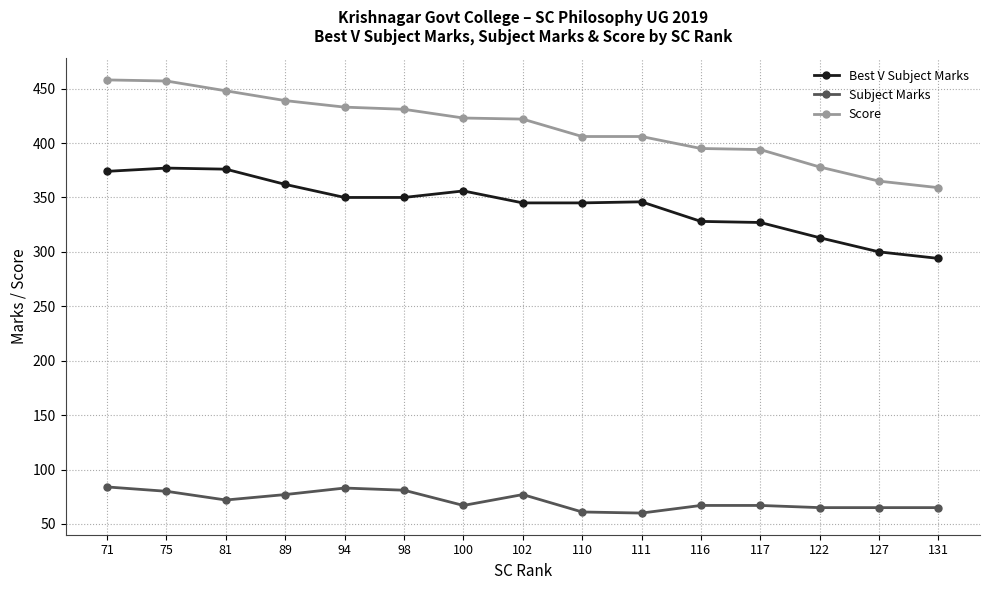

Rank the series by their maximum value, from highest to lowest.

Score, Best V Subject Marks, Subject Marks